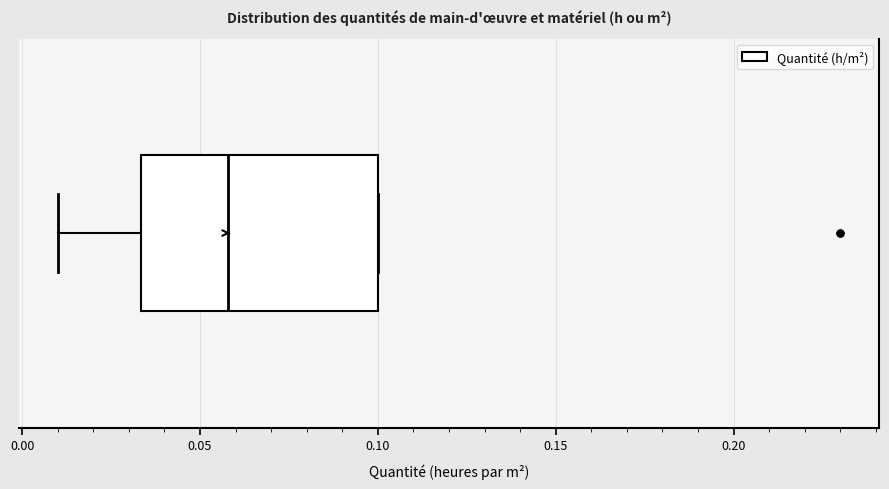

Transcribe this box plot: give where the median line is, the range the box spans, and where the two whiskers end, as read against the x-axis. The values are not printed on the chart, so give them approximately, as read against the axis.

median 0.060, box 0.035 to 0.100, whiskers 0.010 to 0.100